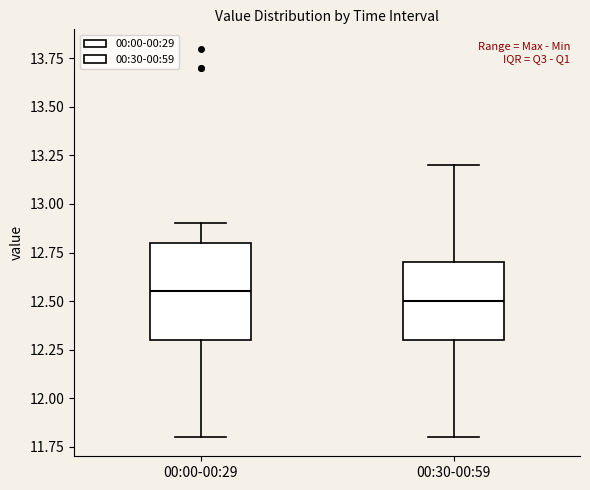

Where does the lower whisker of the box for 00:30-00:59 end on the y-axis? The values are not printed on the chart, so give them approximately, as read against the axis.

11.80